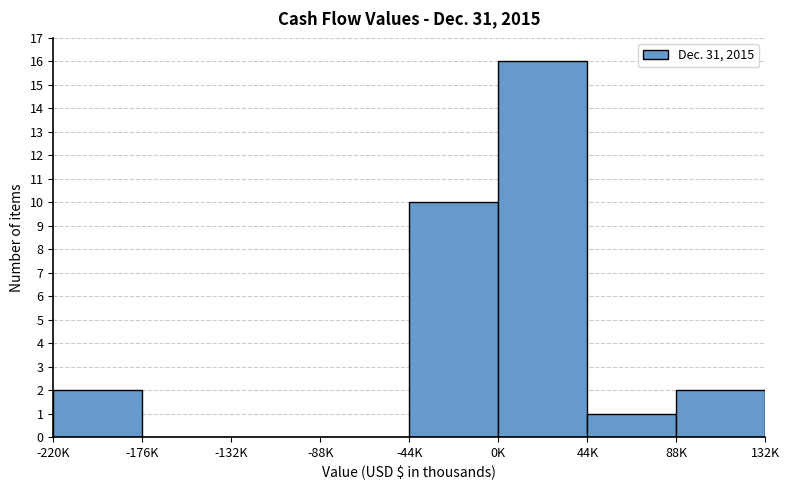

Reading right to left, list all the values displayed in this chart.

88K=2	44K=1	0K=16	-44K=10	-88K=0	-132K=0	-176K=0	-220K=2